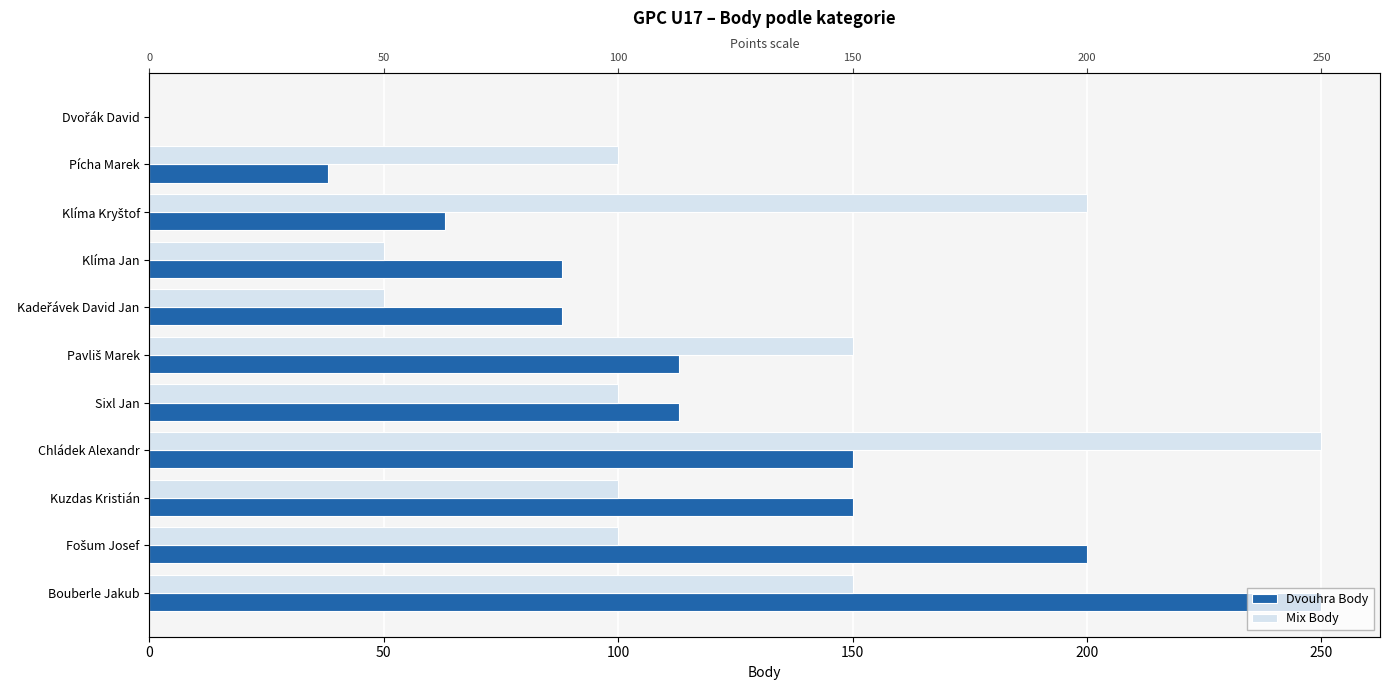

What is the value of the Mix Body bar at the 9th from the left?

200